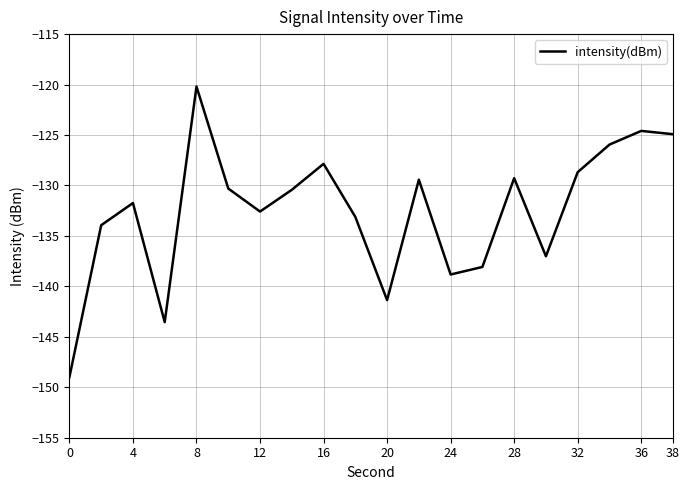

What is the smallest value displayed?

-149.0